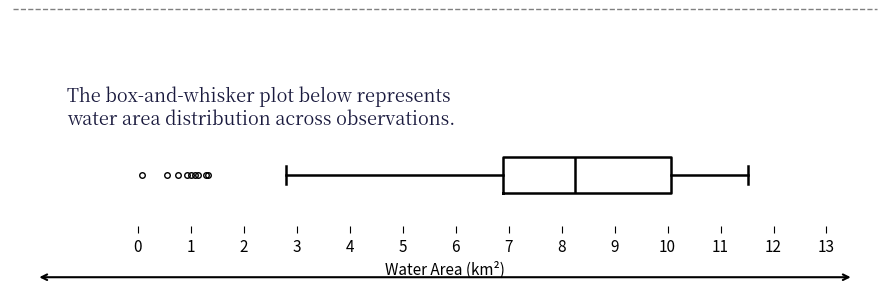

Where is the left edge of the box on the x-axis? The values are not printed on the chart, so give them approximately, as read against the axis.

6.9